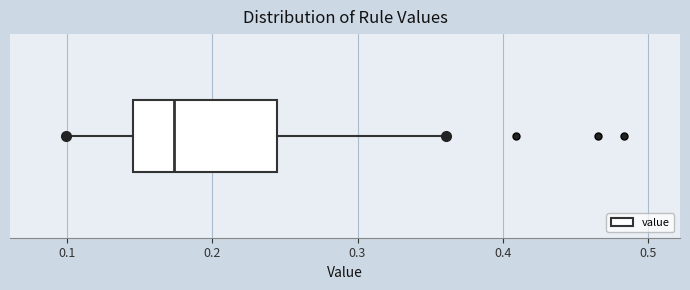

Transcribe this box plot: give where the median line is, the range the box spans, and where the two whiskers end, as read against the x-axis. The values are not printed on the chart, so give them approximately, as read against the axis.

median 0.17, box 0.15 to 0.24, whiskers 0.10 to 0.36